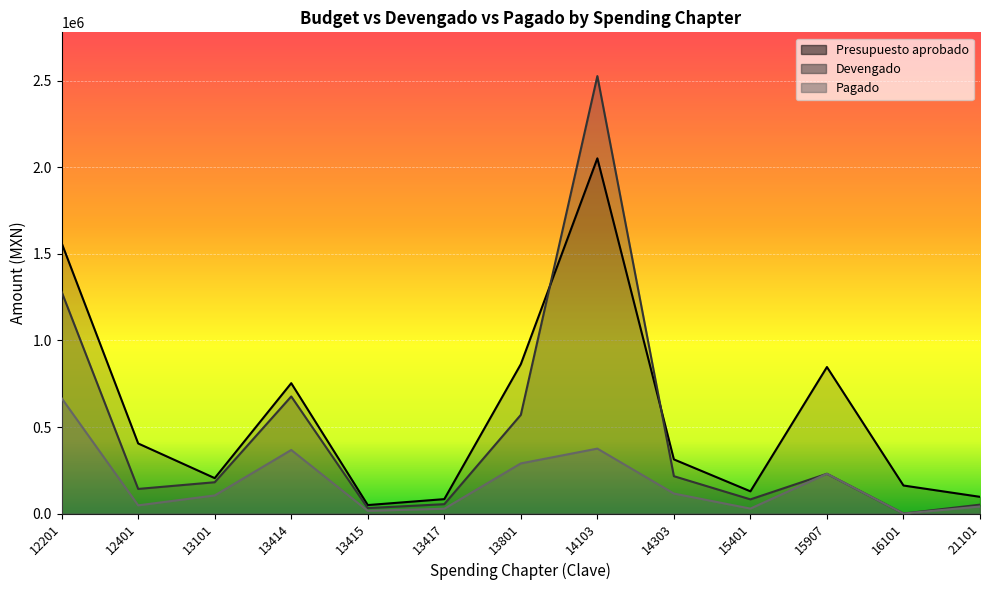

Does the chart display data point markers on the line(s)?

No